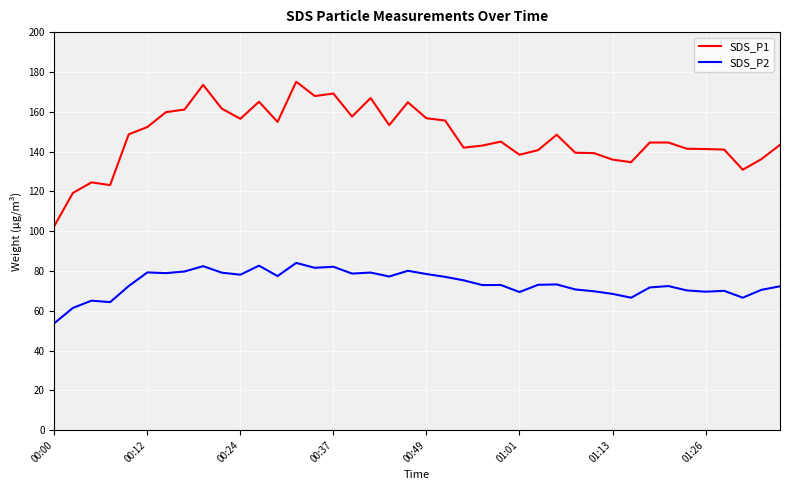

Which series has the largest total across all categories?

SDS_P1